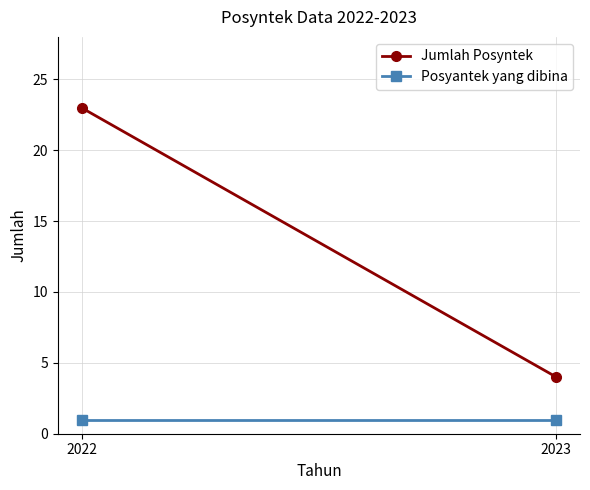

Reading left to right, list all the values displayed in this chart.

Jumlah Posyntek: 23	4
Posyantek yang dibina: 1	1